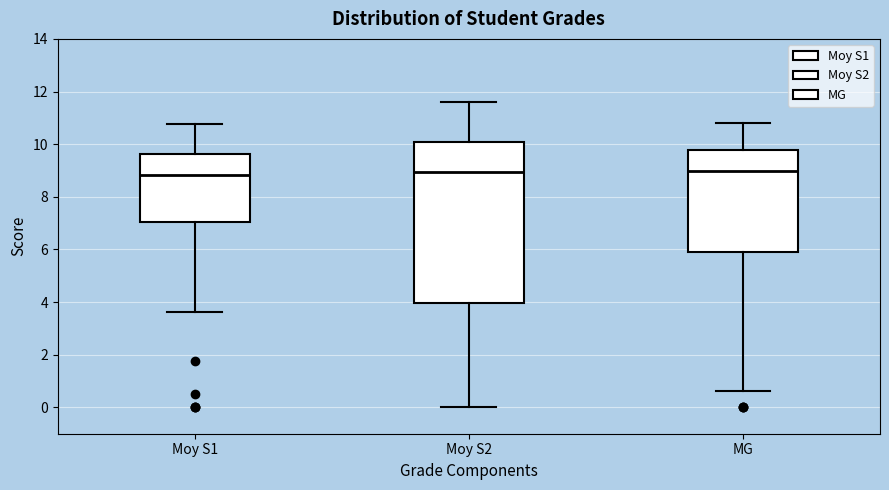

Which box is the tallest, from its lower edge to its upper edge?

Moy S2